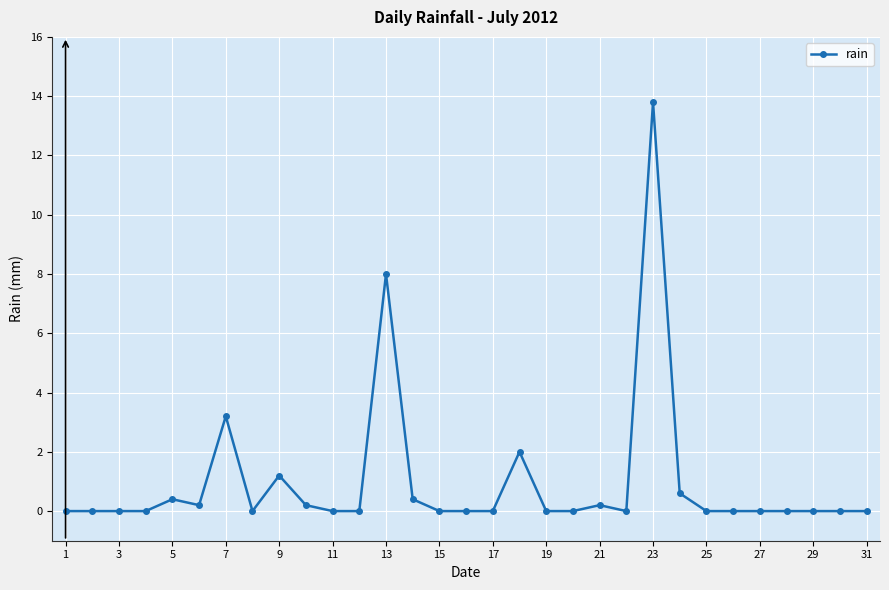

Does the chart have visible grid lines?

Yes